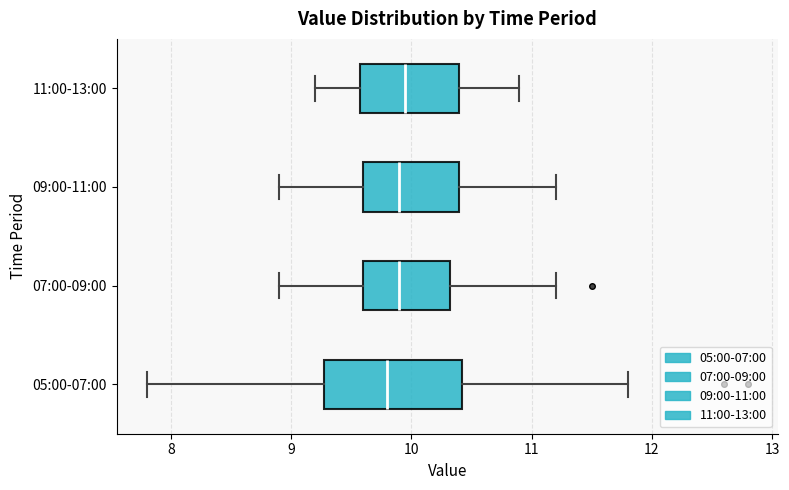

Reading bottom to top, transcribe this box plot: for each box, give where its median line is, the range the box spans, and where its two whiskers end, as read against the x-axis. The values are not printed on the chart, so give them approximately, as read against the axis.

05:00-07:00: median 9.8, box 9.3 to 10.4, whiskers 7.8 to 11.8
07:00-09:00: median 9.9, box 9.6 to 10.3, whiskers 8.9 to 11.2
09:00-11:00: median 9.9, box 9.6 to 10.4, whiskers 8.9 to 11.2
11:00-13:00: median 10.0, box 9.6 to 10.4, whiskers 9.2 to 10.9